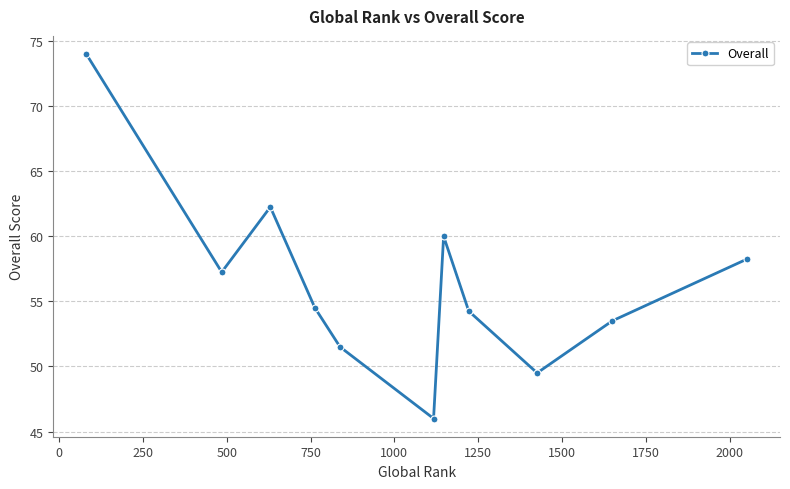

How many interior local valleys (lower than both neighbors) does the data have?

3